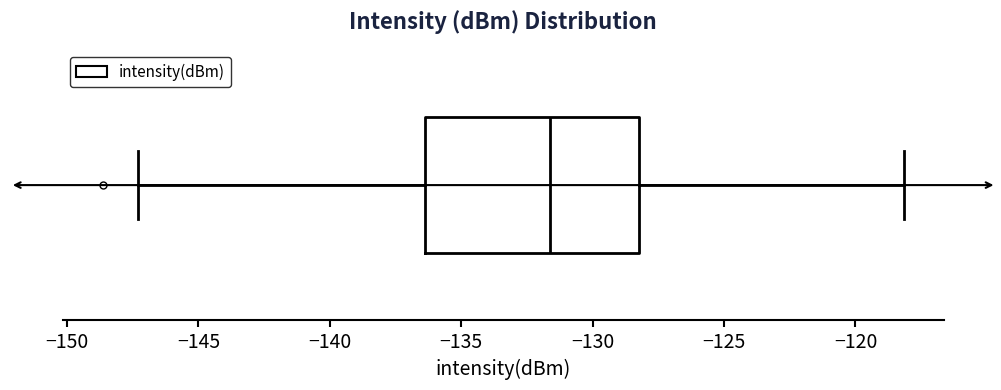

Transcribe this box plot: give where the median line is, the range the box spans, and where the two whiskers end, as read against the x-axis. The values are not printed on the chart, so give them approximately, as read against the axis.

median -131.5, box -136.5 to -128.0, whiskers -147.5 to -118.0